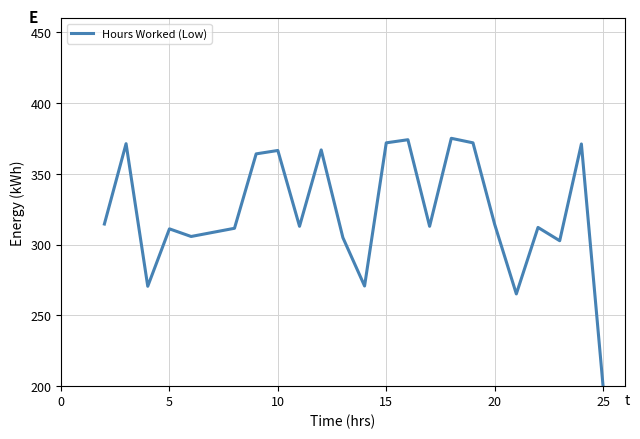

What is the minimum value shown in the chart?

200.0